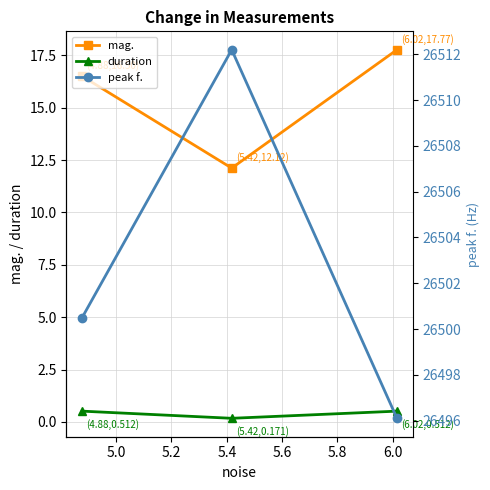

What is the maximum value for duration?

0.5